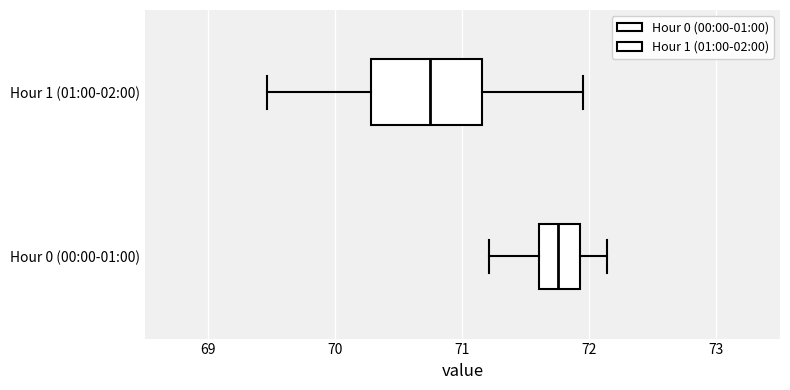

Which box is the widest, from its left edge to its right edge?

Hour 1 (01:00-02:00)